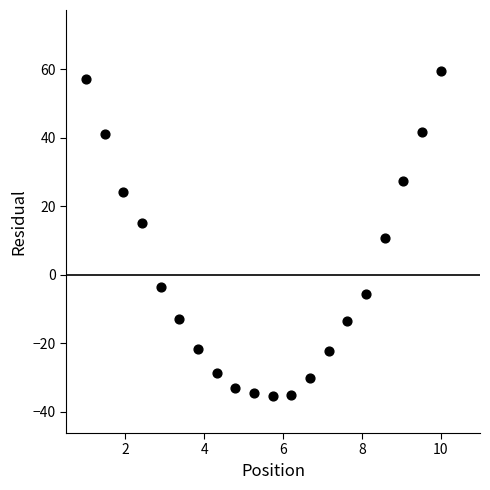

What is the range of X values (max minus min)?

9.0